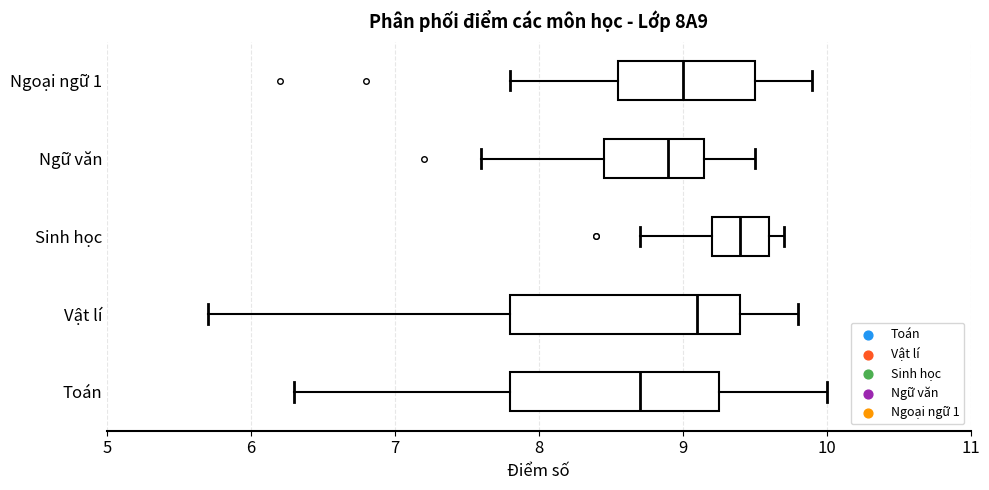

Where does the median line of the box for Ngoại ngữ 1 sit on the x-axis? The values are not printed on the chart, so give them approximately, as read against the axis.

9.0